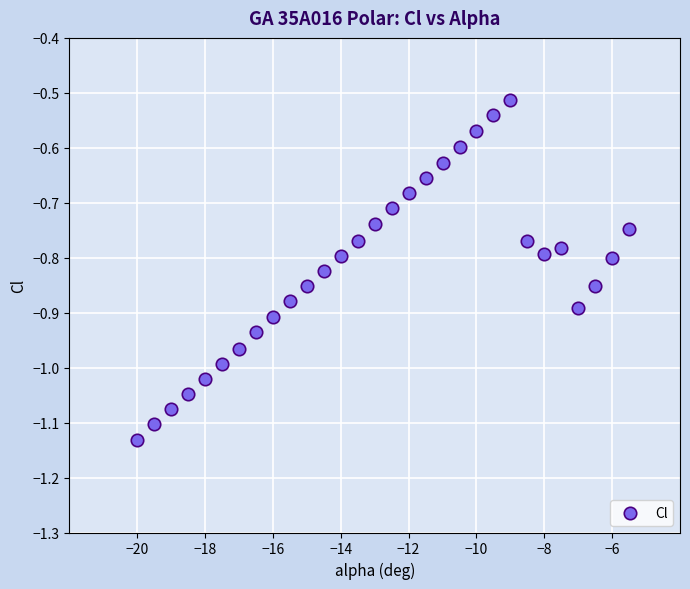

What is the range of Y values (max minus min)?

0.6